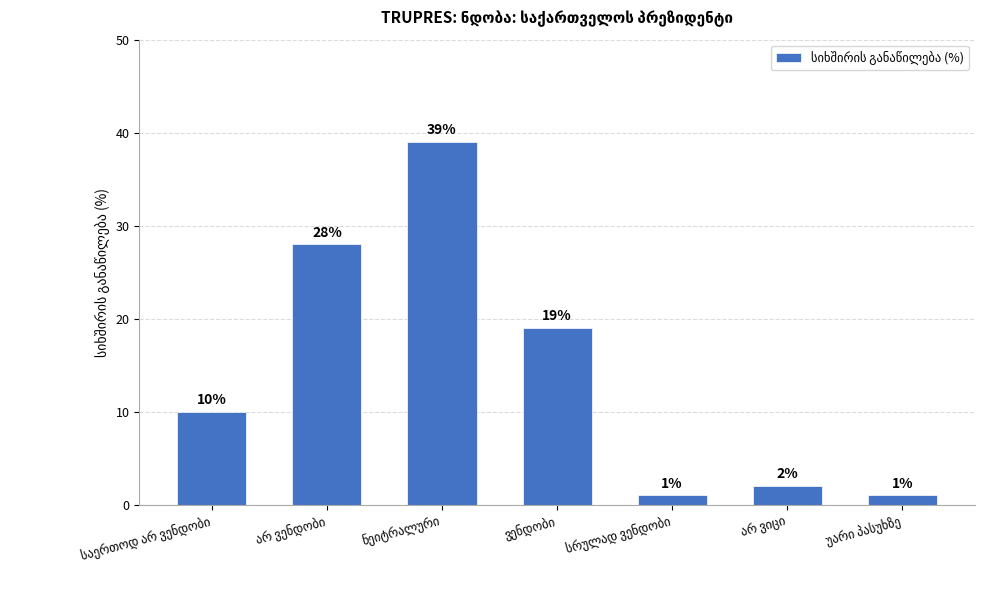

What is the greatest value displayed?

39